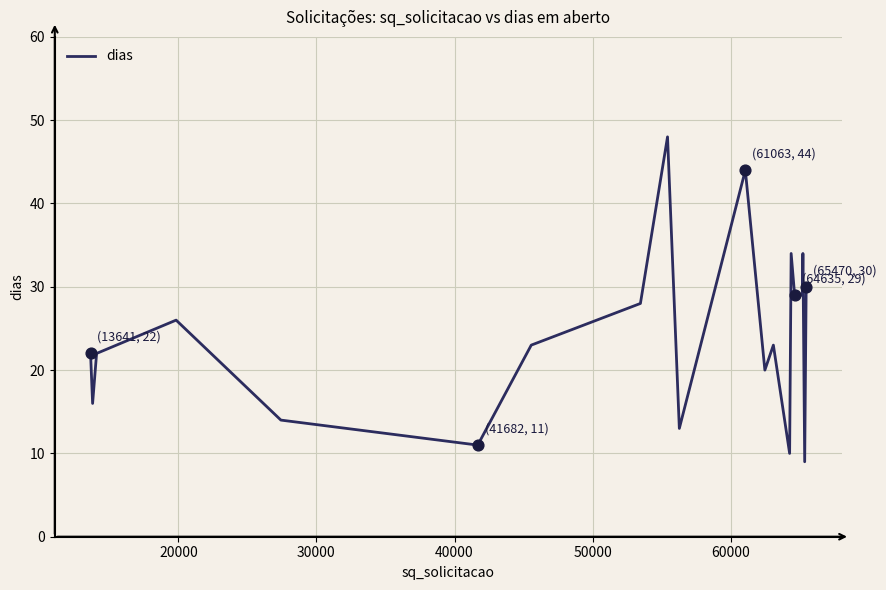

What is the maximum value shown in the chart?

48